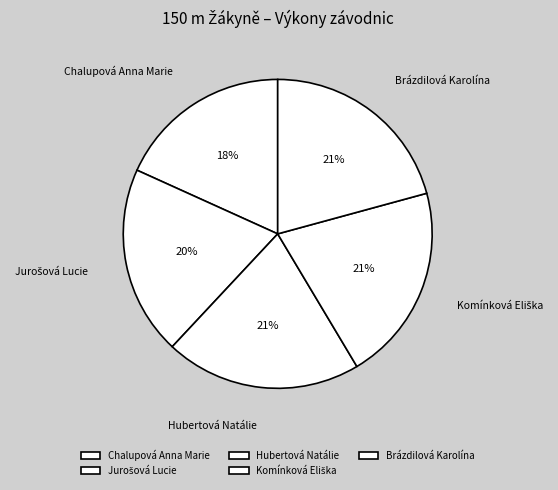

To the nearest percent, what is the average slice percentage?

20%